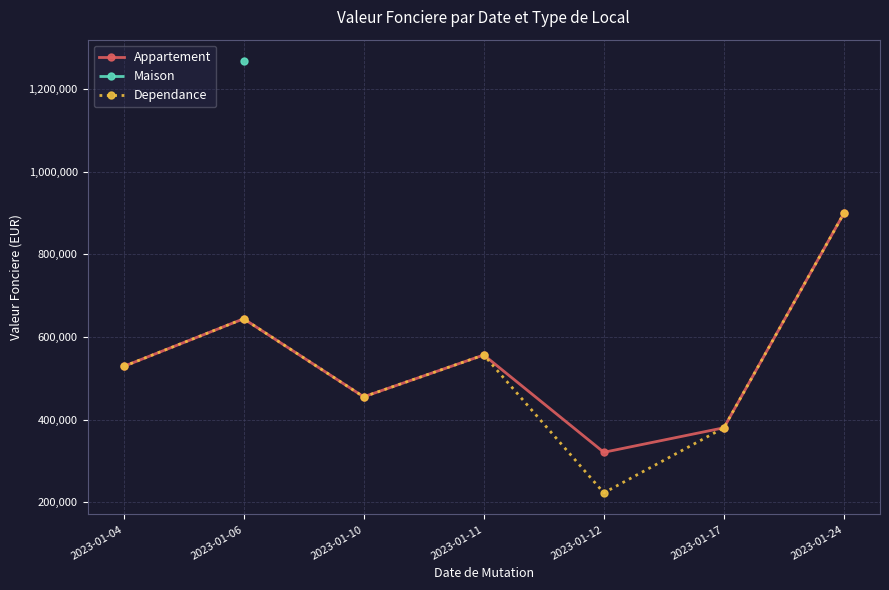

How many data points in Dependance are less than 528500?

3